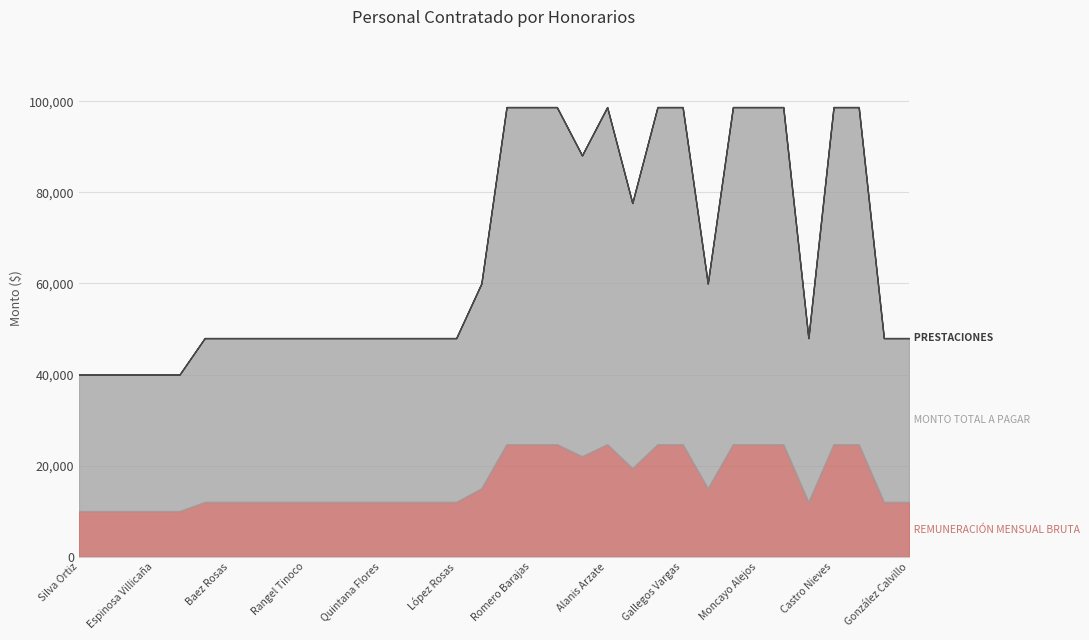

How many lines are shown in the chart?

3